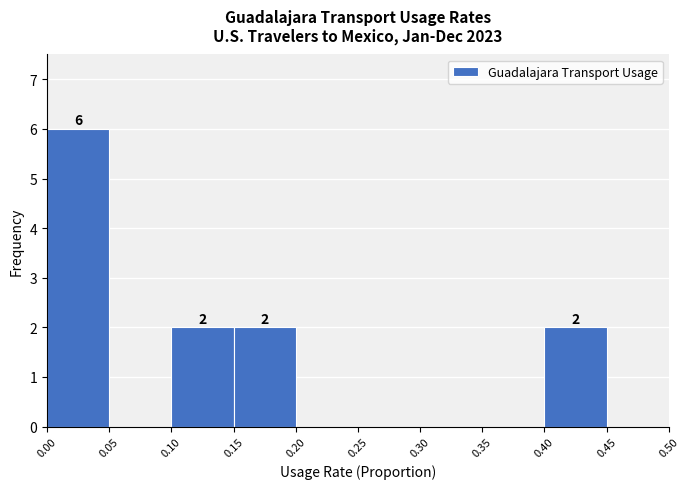

Over which range of the x-axis is the bar tallest?

0.00 to 0.05